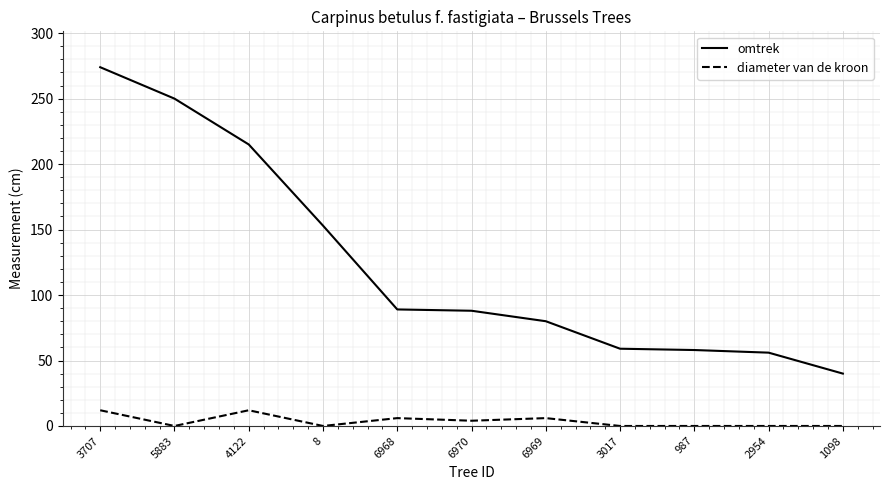

Is the value of omtrek at 987 greater than the value of diameter van de kroon at 3707?

Yes